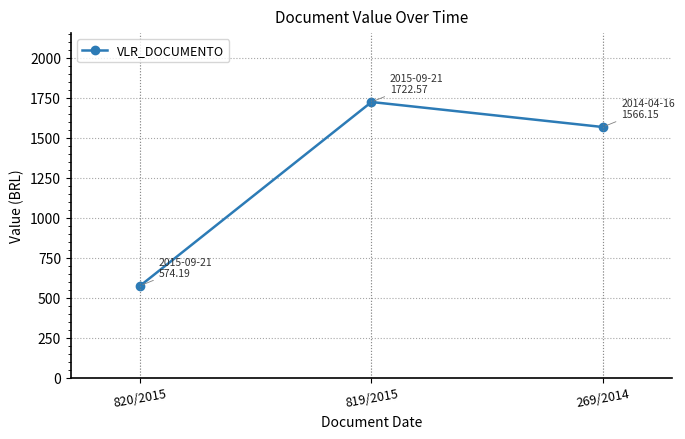

Which category has the lowest value across all series?

820/2015